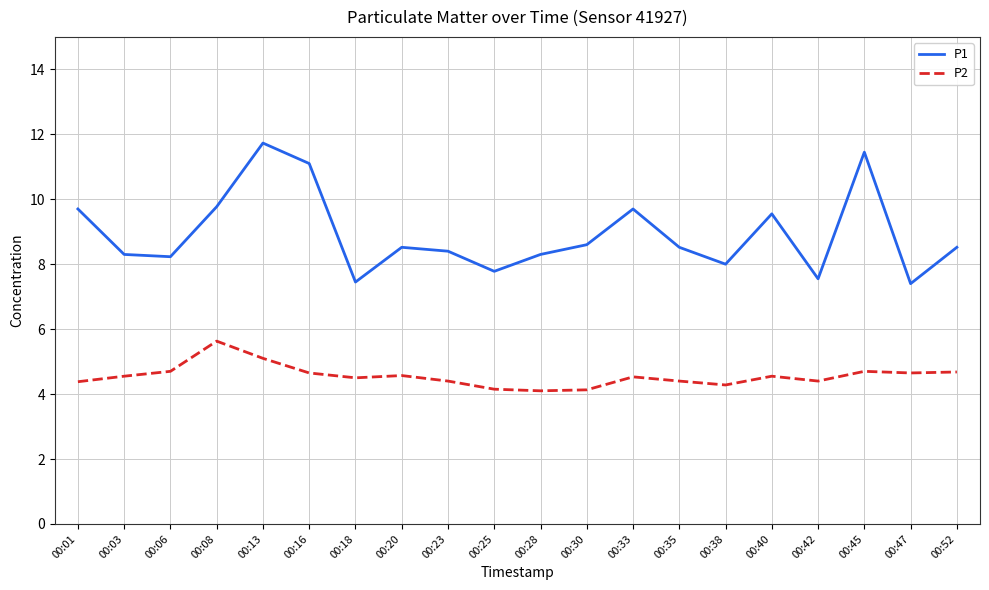

What is the difference between the P2 values at 00:40 and 00:38?

0.3